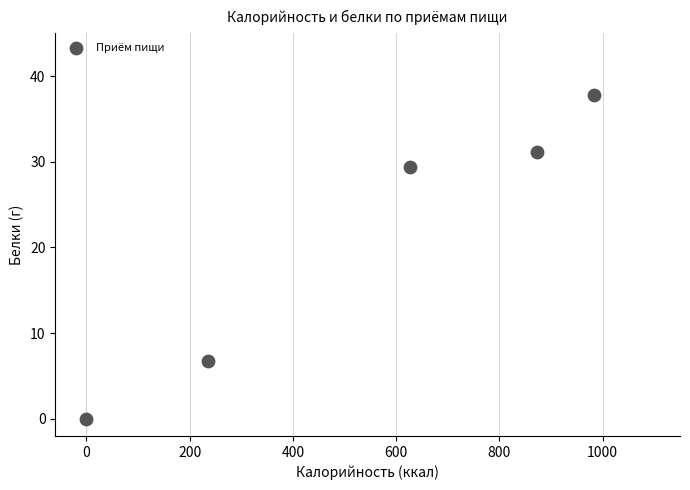

What is the average Y value?

21.0